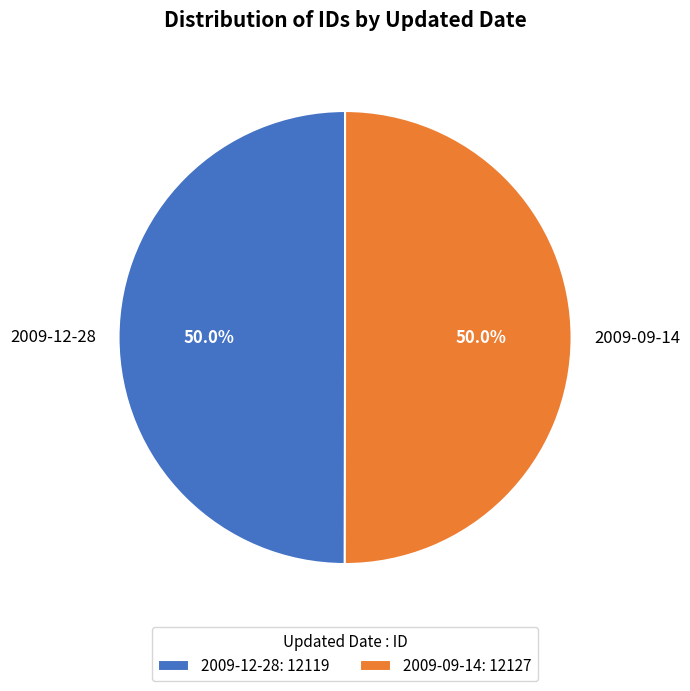

Approximately how many times larger is the value at 2009-12-28 compared to 2009-09-14?

1.0